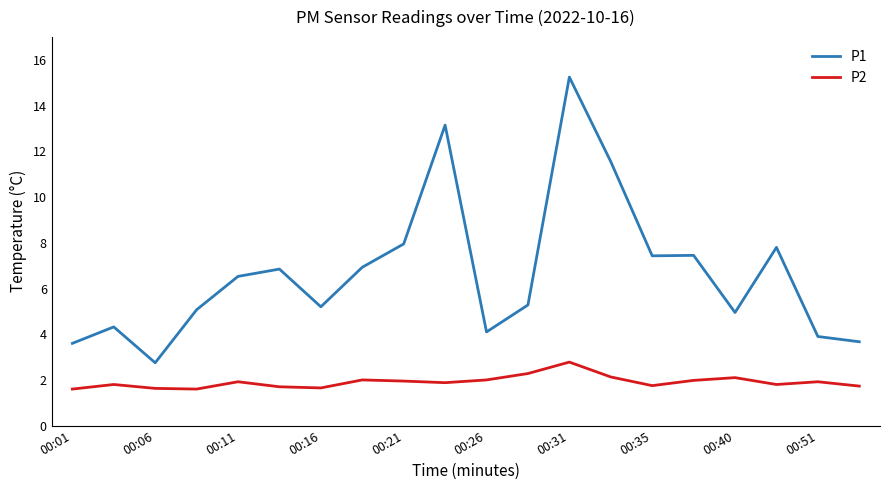

List the series in order of their peak value, lowest first.

P2, P1